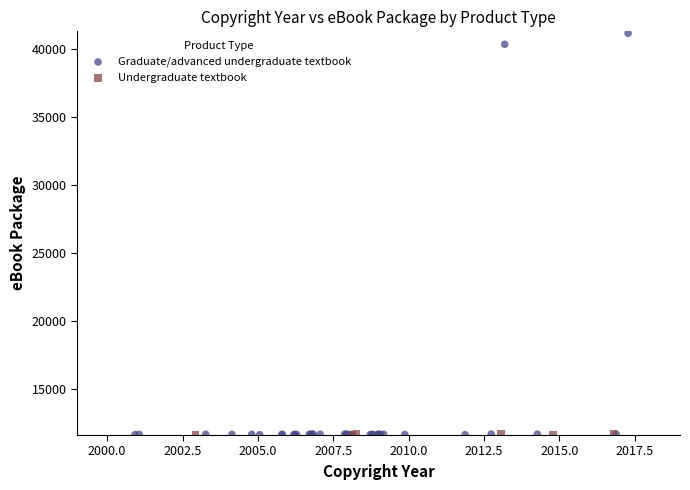

Which series has the widest spread of Y values?

Graduate/advanced undergraduate textbook